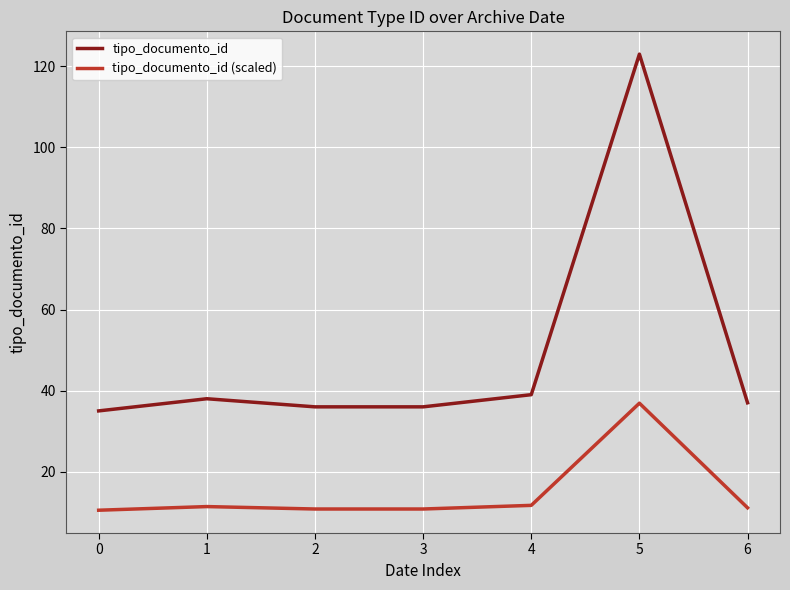

True or false: tipo_documento_id and tipo_documento_id (scaled) cross at least once.

False